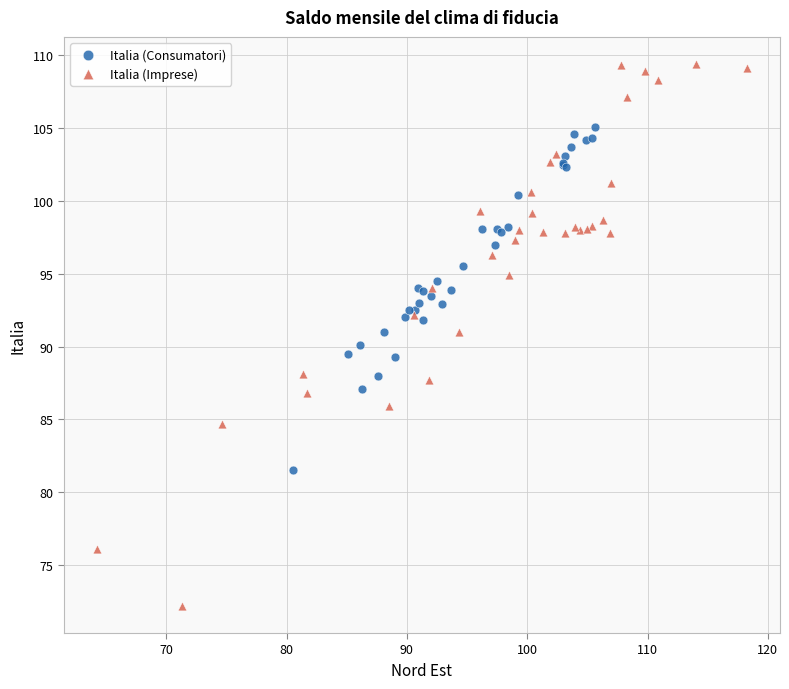

Which series contains the lowest Y value?

Italia (Imprese)